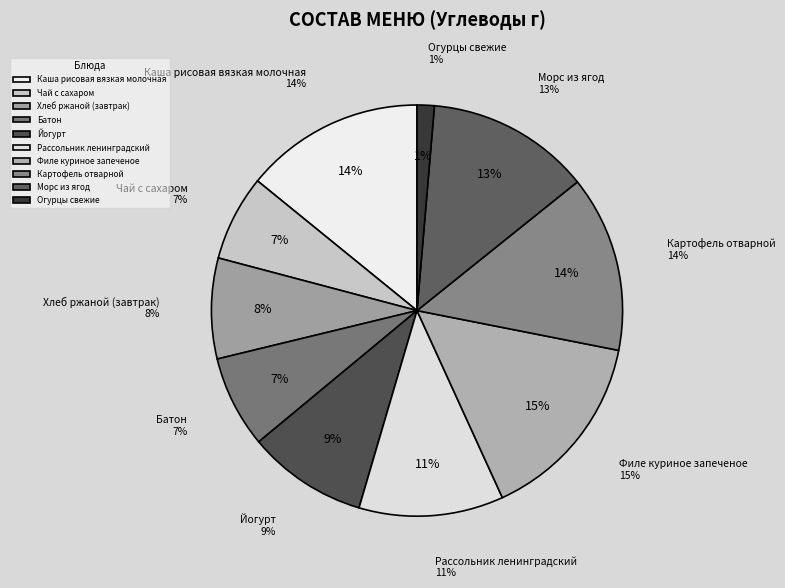

To the nearest percent, what is the difference between the Филе куриное запеченое and Каша рисовая вязкая молочная slice percentages?

1%